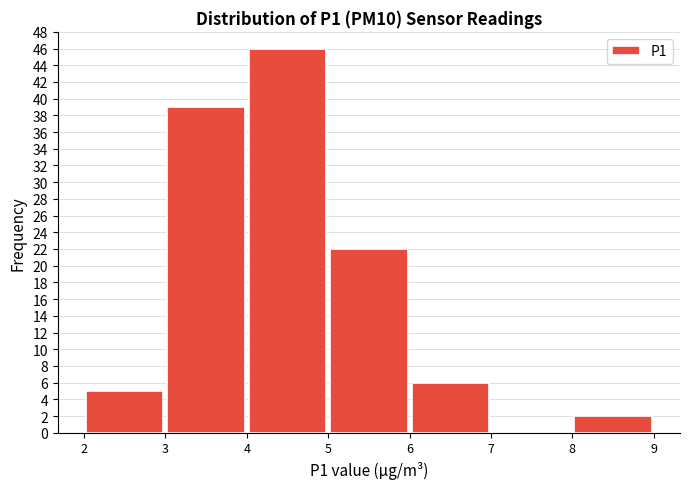

Reading left to right, list every bar in this chart as the range it spans on the x-axis followed by its height. The values are not printed on the chart, so give them approximately, as read against the axis.

2 to 3: 5
3 to 4: 39
4 to 5: 46
5 to 6: 22
6 to 7: 6
7 to 8: 0
8 to 9: 2